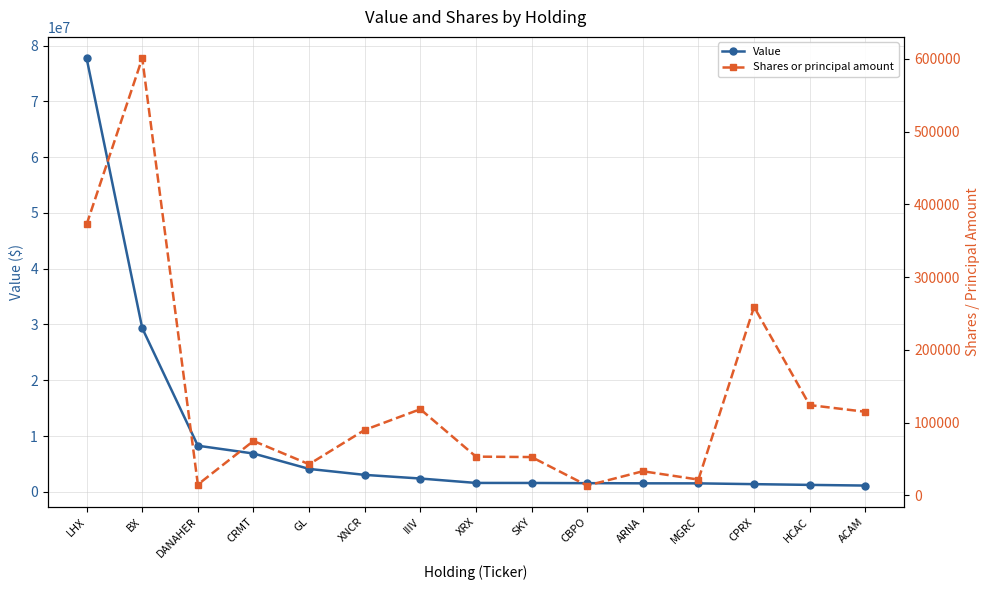

What is the smallest value displayed?

13576